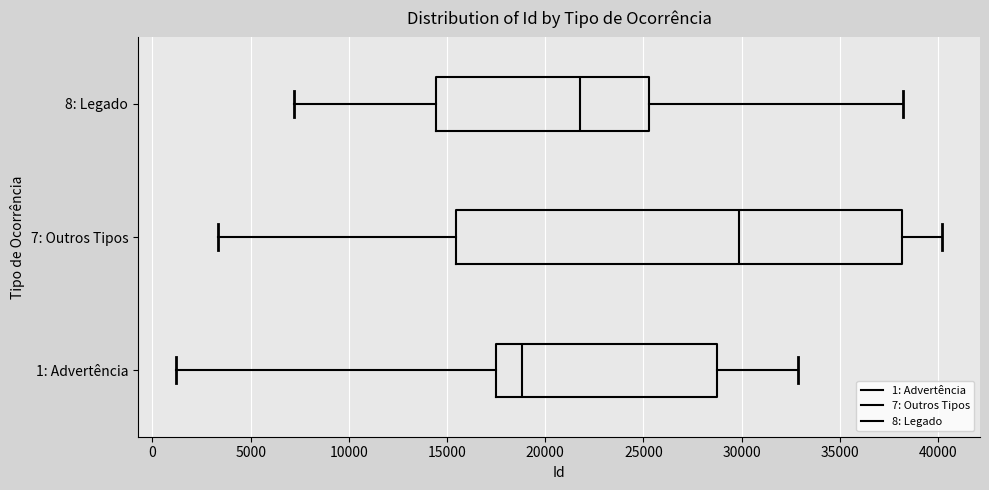

Reading bottom to top, transcribe this box plot: for each box, give where its median line is, the range the box spans, and where its two whiskers end, as read against the x-axis. The values are not printed on the chart, so give them approximately, as read against the axis.

1: Advertência: median 19000, box 17500 to 28500, whiskers 1000 to 33000
7: Outros Tipos: median 30000, box 15500 to 38000, whiskers 3500 to 40000
8: Legado: median 22000, box 14500 to 25500, whiskers 7000 to 38000